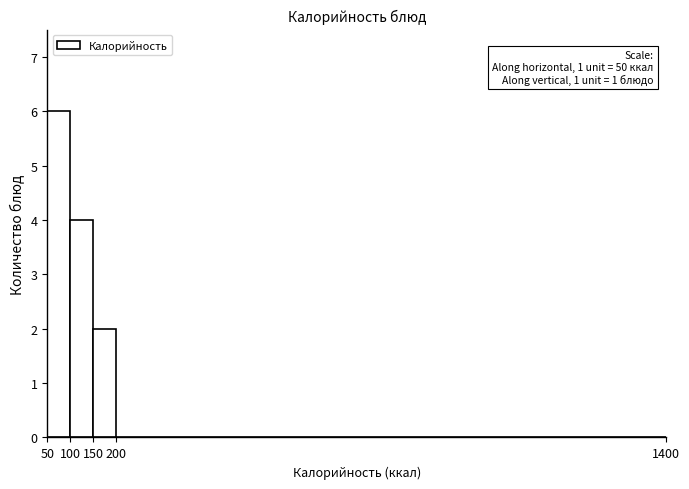

Over which range of the x-axis is the bar tallest?

50 to 100